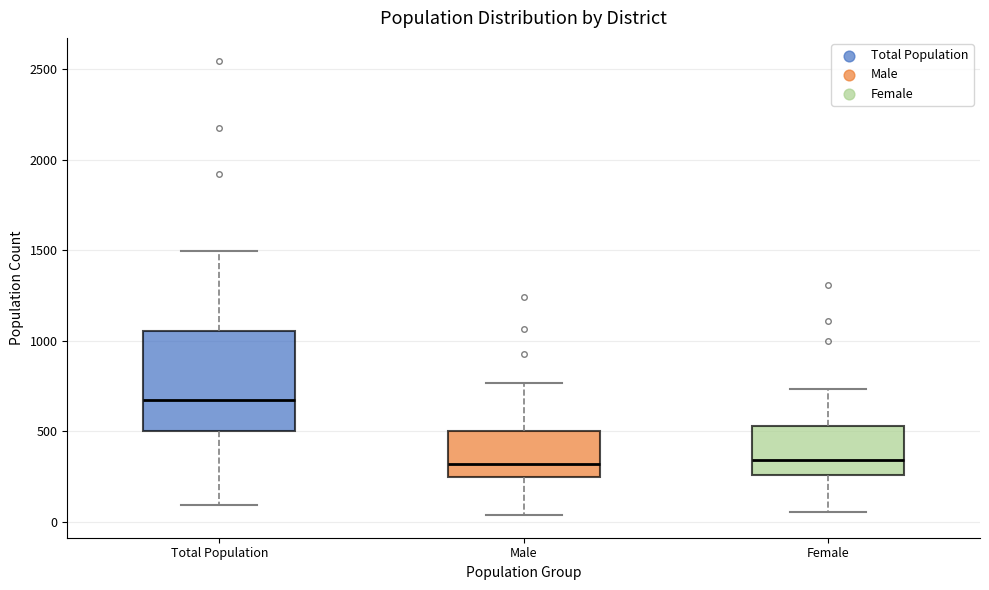

Reading left to right, read every box against the y-axis: the position of its median line, the range the box covers, and the ends of its whiskers. The values are not printed on the chart, so give them approximately, as read against the axis.

Total Population: median 650, box 500 to 1050, whiskers 100 to 1500
Male: median 300, box 250 to 500, whiskers 50 to 750
Female: median 350, box 250 to 550, whiskers 50 to 750